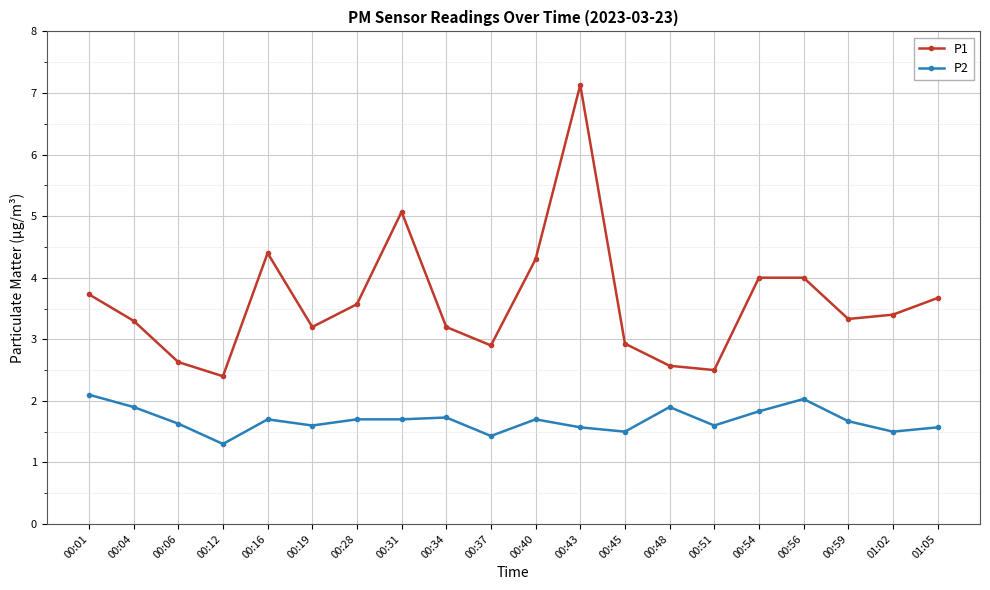

Rank the series by their average value, from highest to lowest.

P1, P2